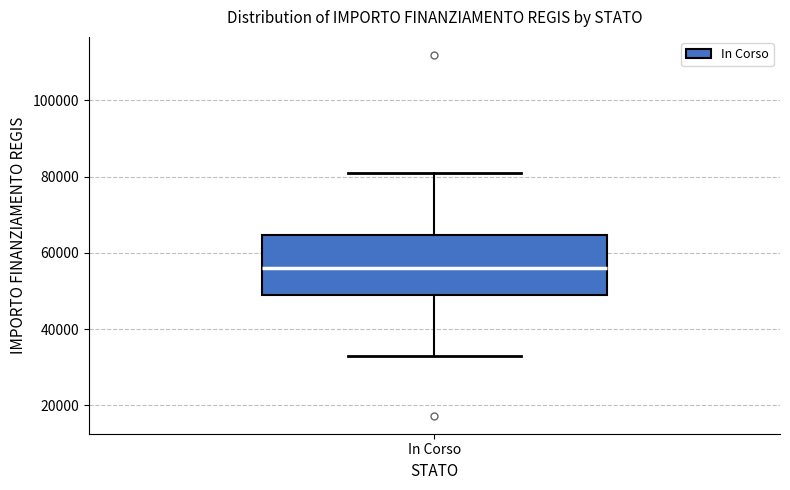

Where does the median line of the box for In Corso sit on the y-axis? The values are not printed on the chart, so give them approximately, as read against the axis.

56000